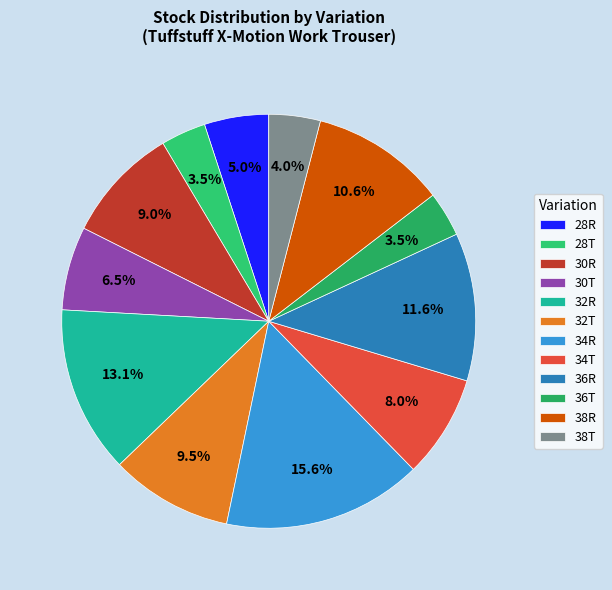

To the nearest percent, what percentage of the pie is 30T?

7%